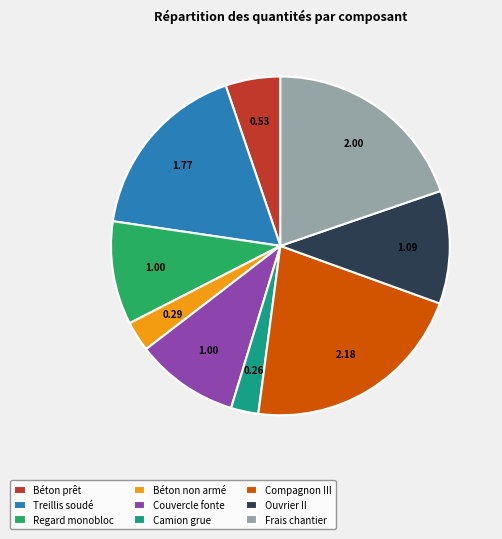

What is the ratio of the value at Couvercle fonte to the value at Ouvrier II?

0.9